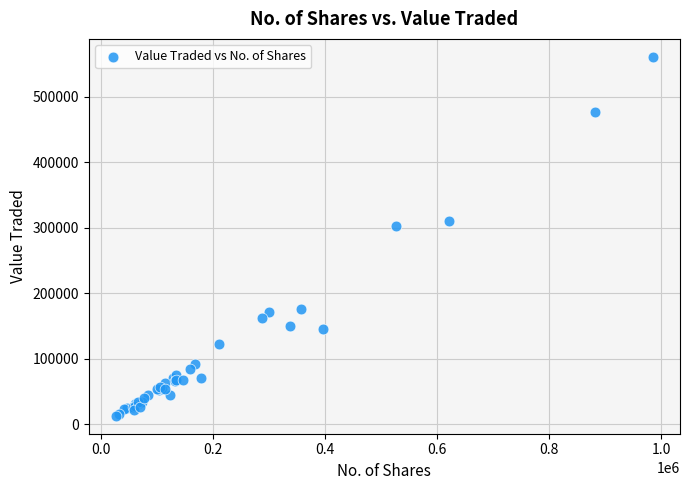

What Y value in the scatter plot is closest to 286899?

302583